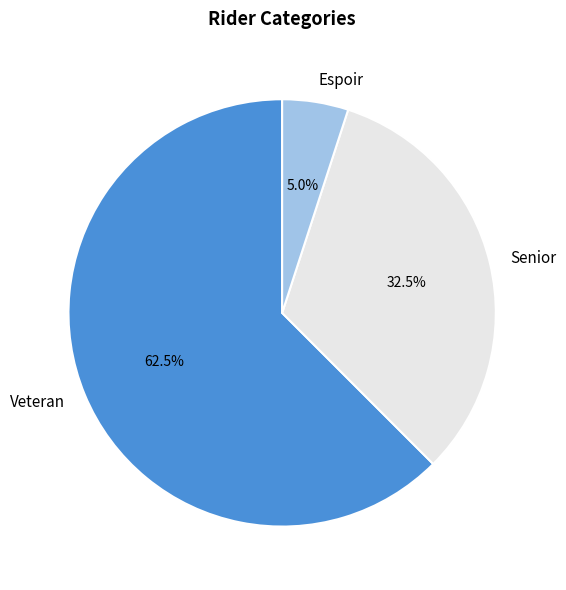

What is the largest slice in the pie chart?

Veteran